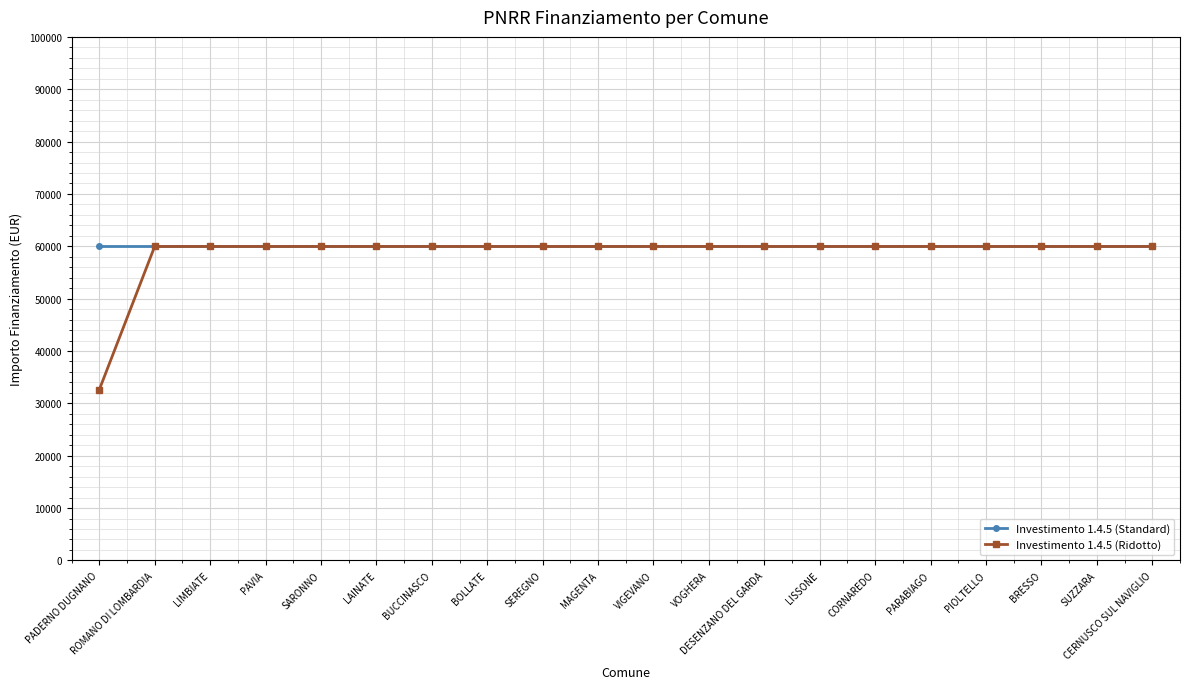

What is the value of the Investimento 1.4.5 (Ridotto) point at the 19th from the left?

59966